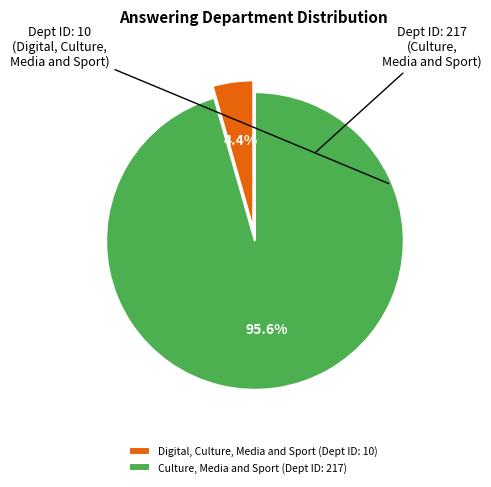

What percentage do Digital, Culture, Media and Sport (Dept ID: 10) and Culture, Media and Sport (Dept ID: 217) together represent?

100.0%